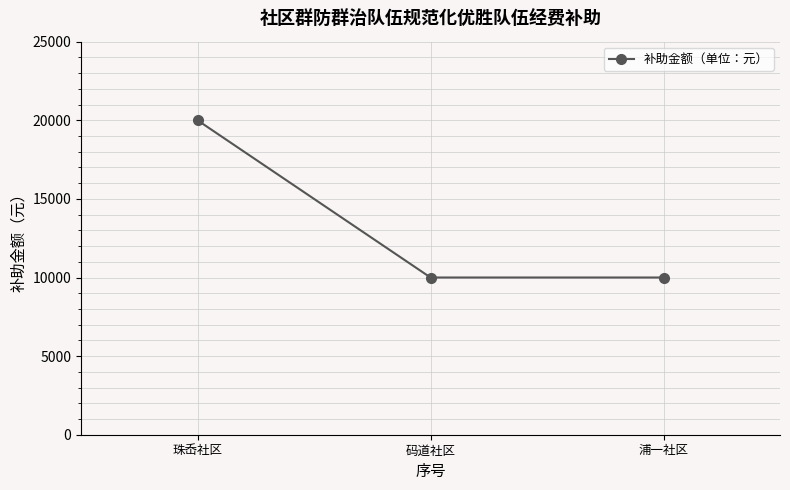

What is the approximate value at 码道社区?

10000